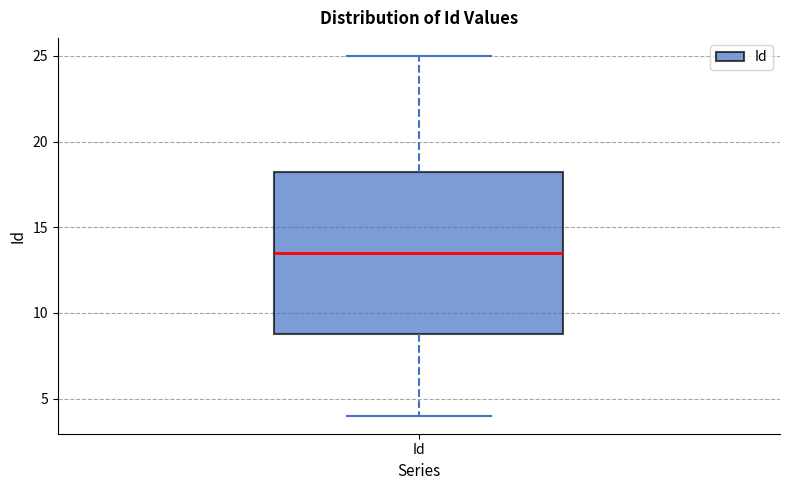

Where does the upper whisker of the box for Id end on the y-axis? The values are not printed on the chart, so give them approximately, as read against the axis.

25.0